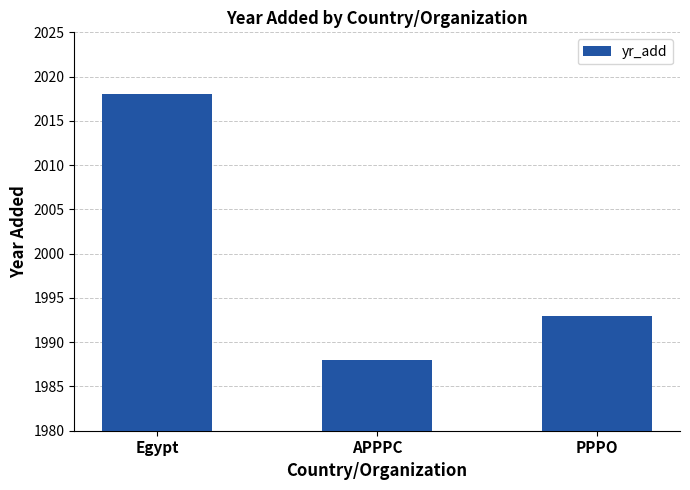

Which label corresponds to the largest value in the chart?

Egypt